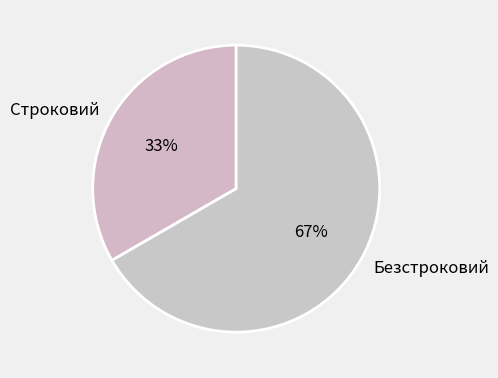

Is there a majority slice in this chart?

Yes